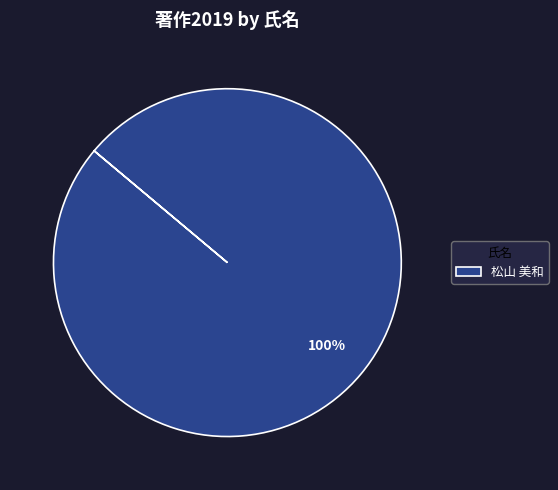

To the nearest percent, what portion does 松山 美和 represent?

100%